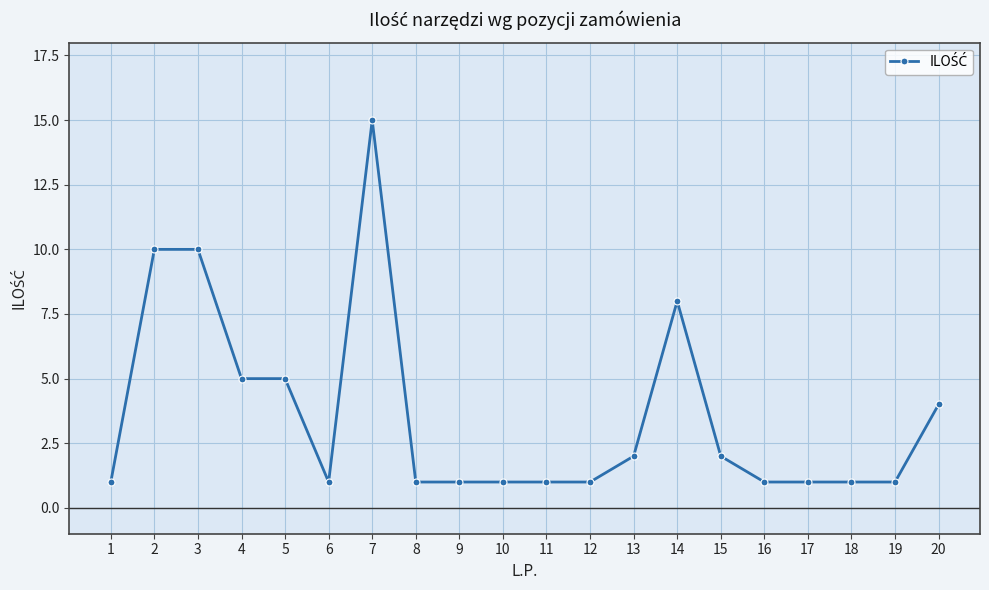

True or false: the data shows 1 at 16.

True